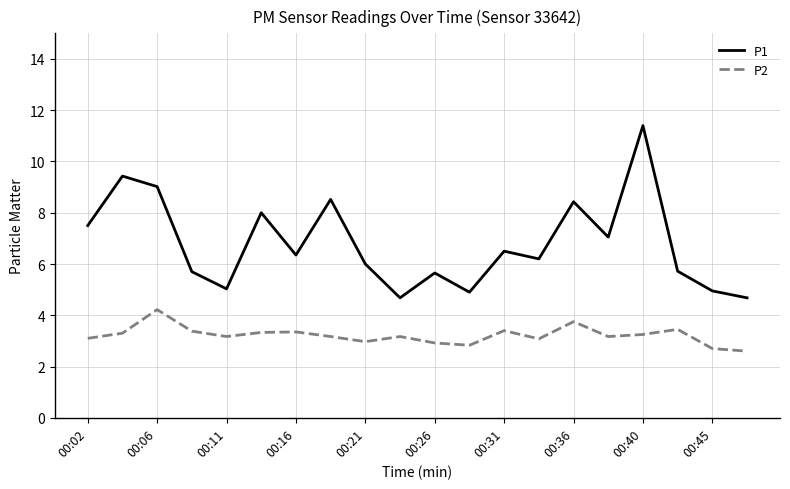

What are all the series names shown in the legend?

P1, P2